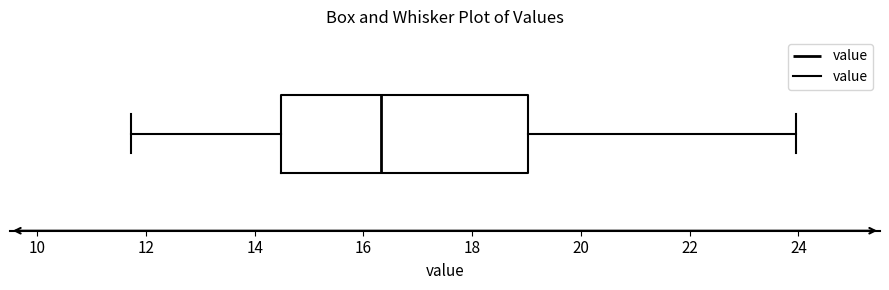

Read this box plot against the x-axis: the position of the median line, the range covered by the box, and the ends of both whiskers. The values are not printed on the chart, so give them approximately, as read against the axis.

median 16.4, box 14.4 to 19.0, whiskers 11.8 to 24.0